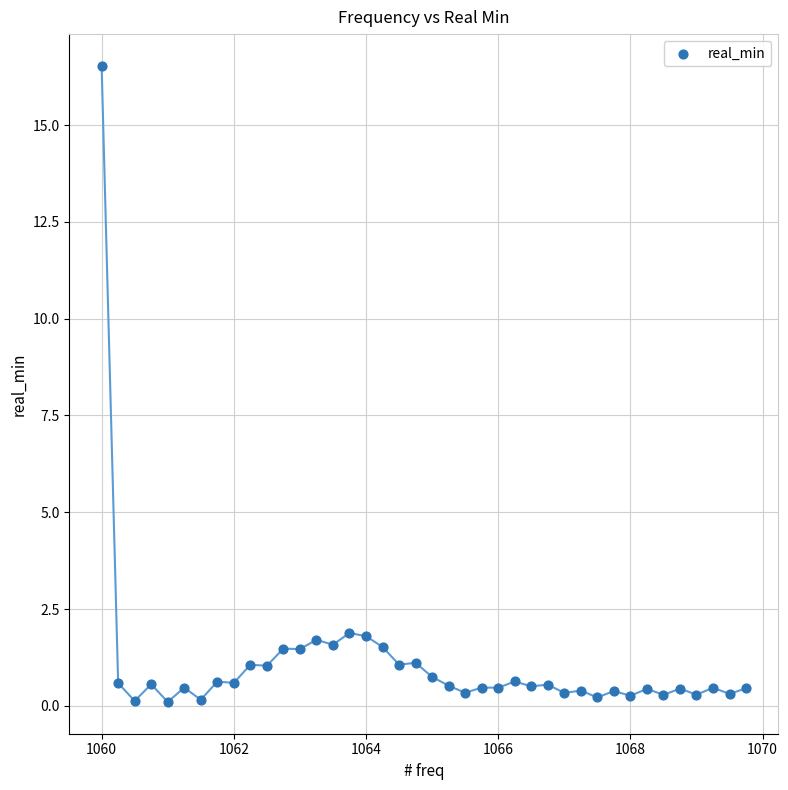

What is the range of X values (max minus min)?

9.8